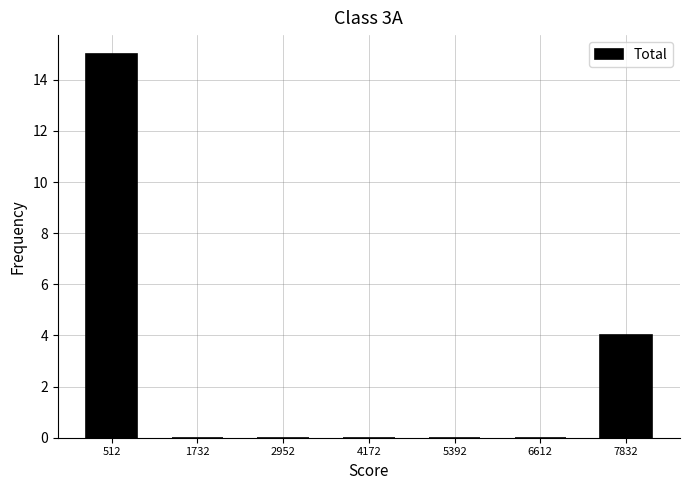

Over which range of the x-axis is the bar tallest?

0 to 1200